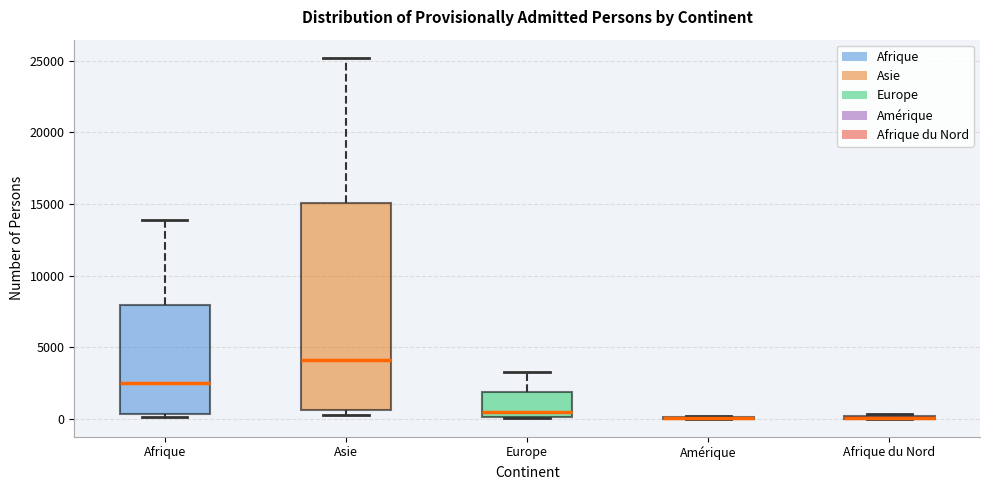

Where is the upper edge of the box for Asie on the y-axis? The values are not printed on the chart, so give them approximately, as read against the axis.

15000